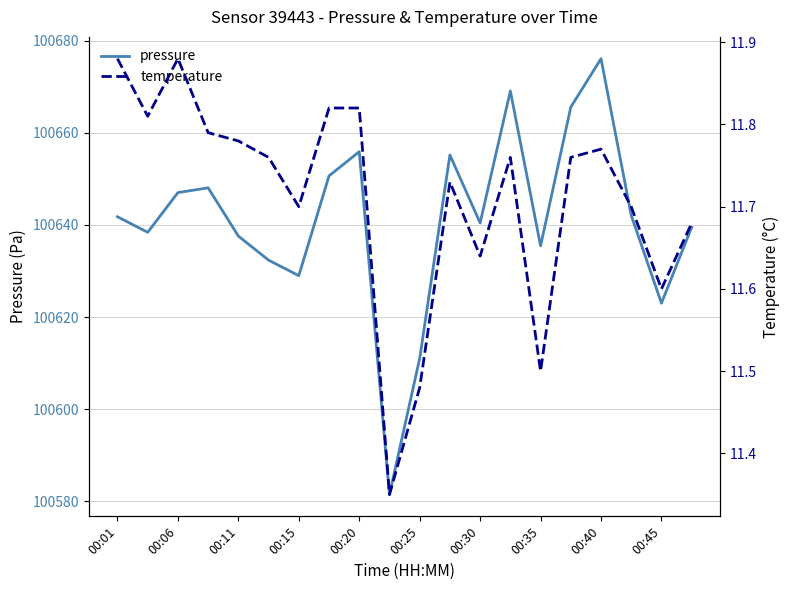

Rank the series by their maximum value, from highest to lowest.

pressure, temperature